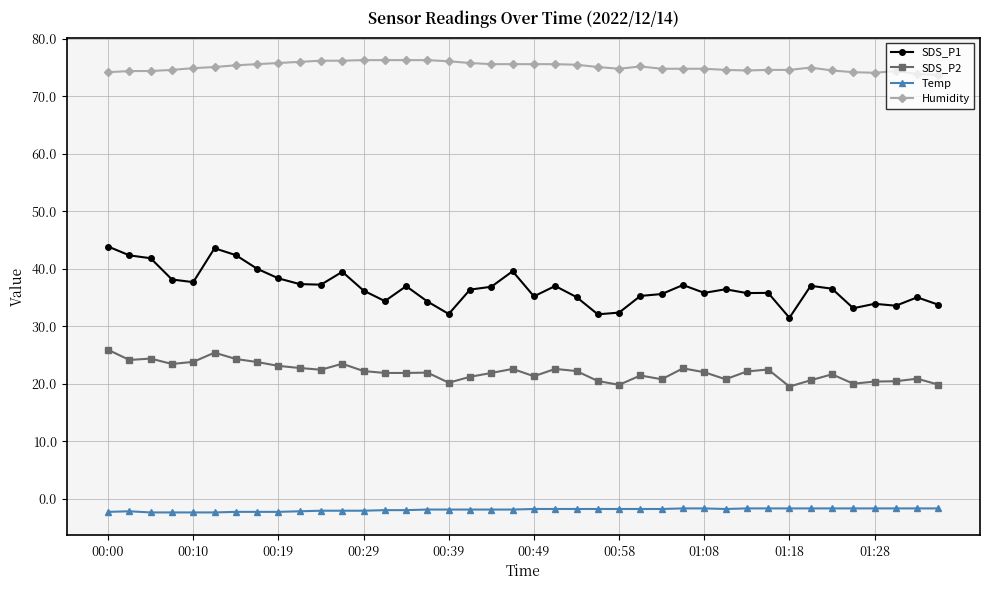

What is the minimum value for Humidity?

73.7